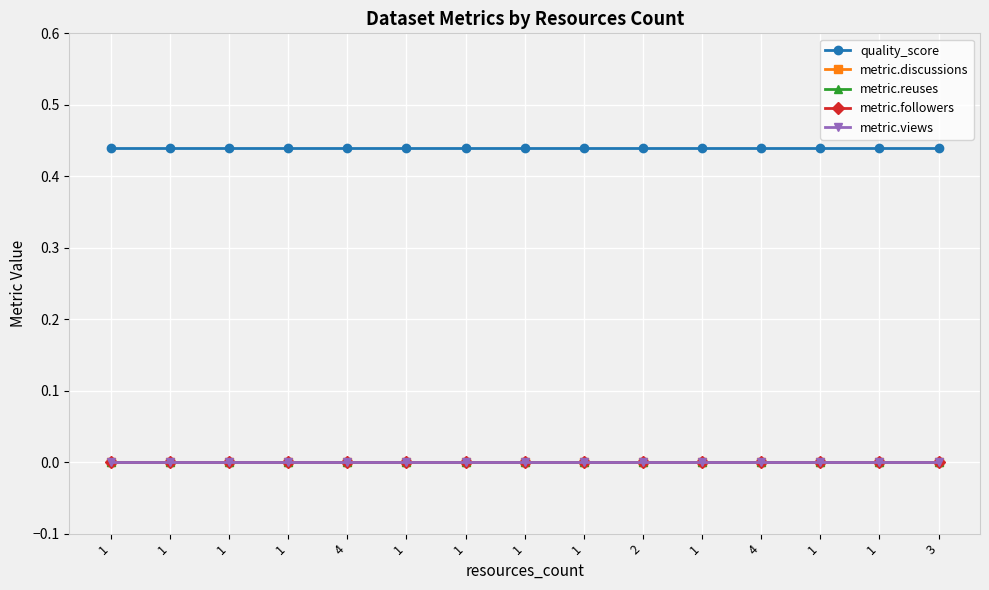

Which category has the highest value in the metric.discussions series?

1